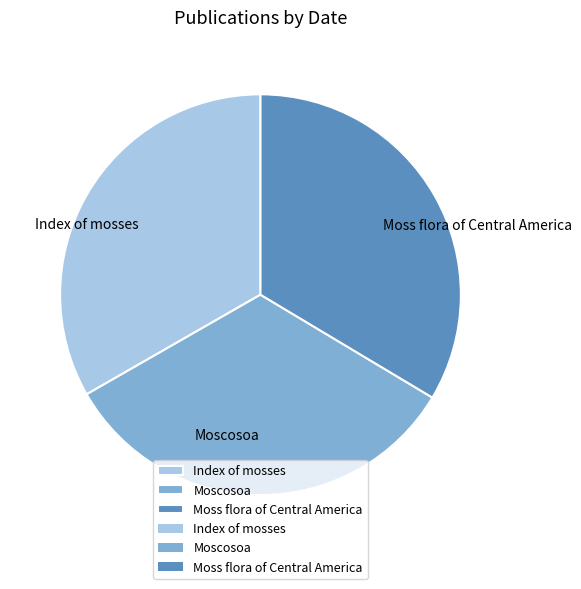

Is the sum of Moss flora of Central America and Index of mosses greater than half?

Yes